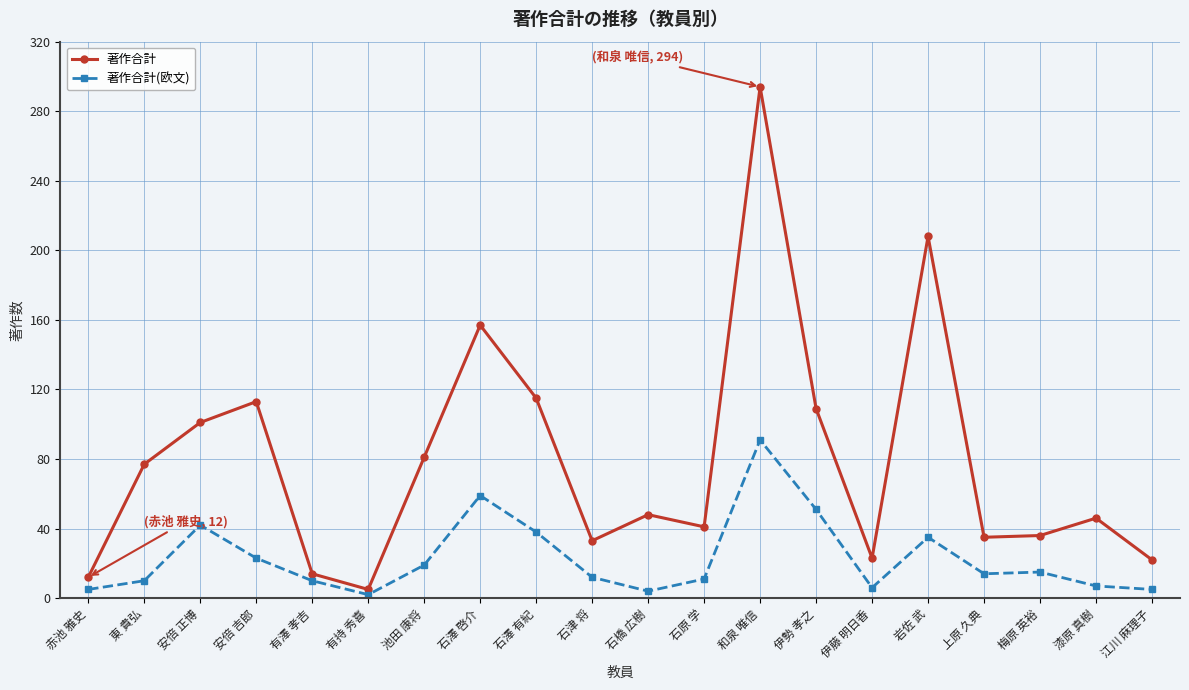

What is the spread (max minus min) of values at 梅原 英裕?

21